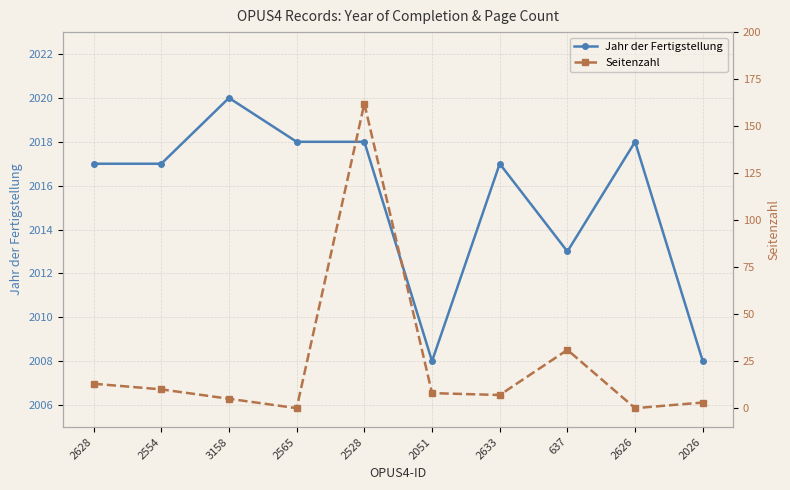

What is the total value across all series at 2628?

2030